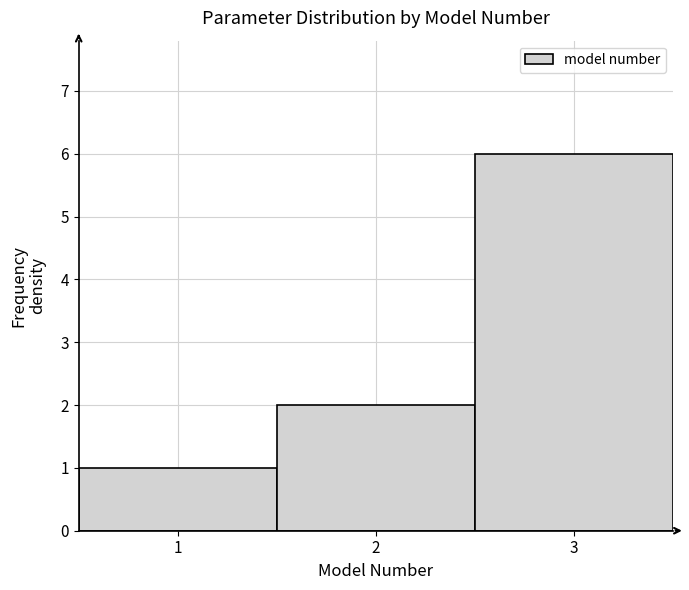

Reading left to right, list every bar in this chart as the range it spans on the x-axis followed by its height. The values are not printed on the chart, so give them approximately, as read against the axis.

0.5 to 1.5: 1
1.5 to 2.5: 2
2.5 to 3.5: 6